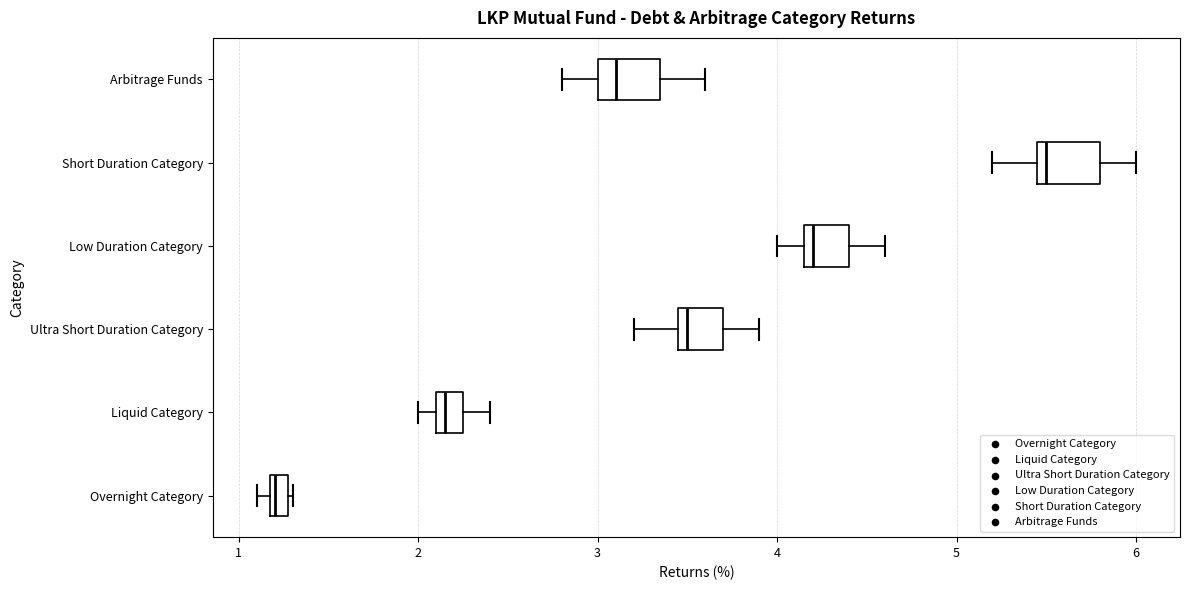

Where is the right edge of the box for Low Duration Category on the x-axis? The values are not printed on the chart, so give them approximately, as read against the axis.

4.4